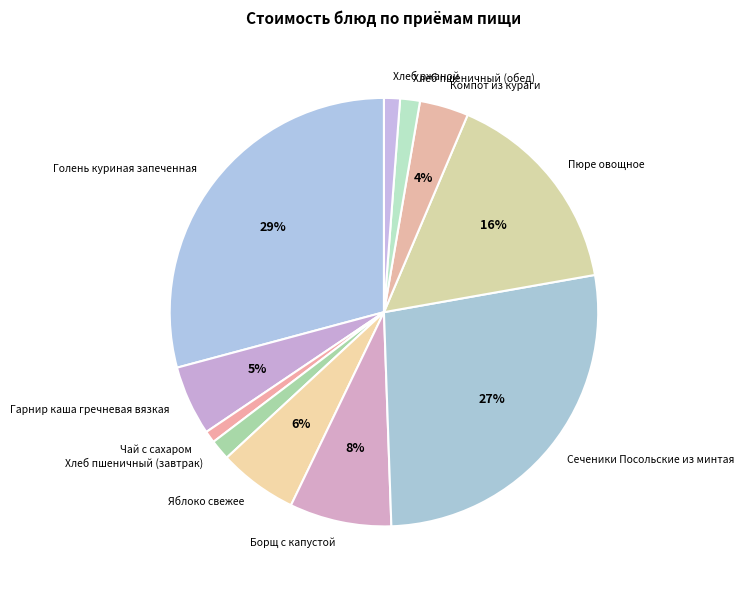

To the nearest percent, what is the difference between the Хлеб пшеничный (обед) and Голень куриная запеченная slice percentages?

28%